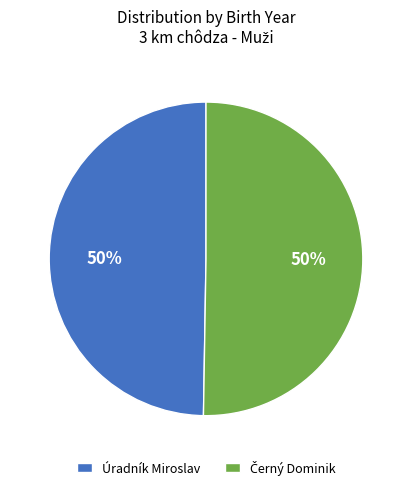

To the nearest percent, what portion does Úradník Miroslav represent?

50%